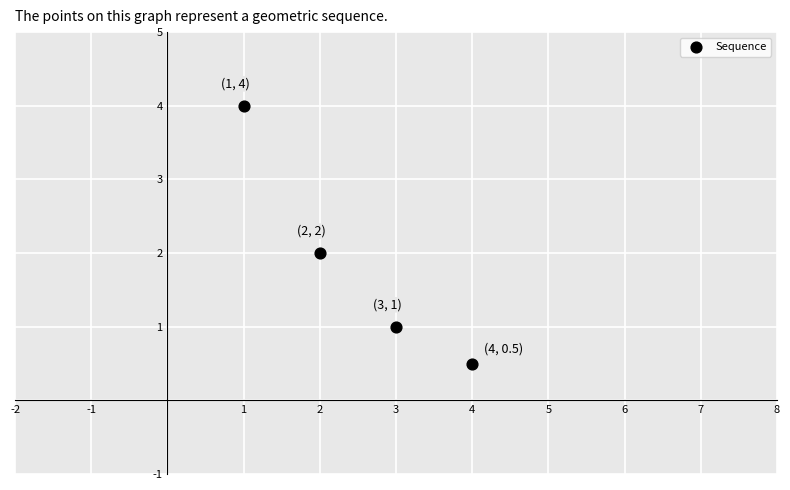

What is the range of Y values (max minus min)?

3.5